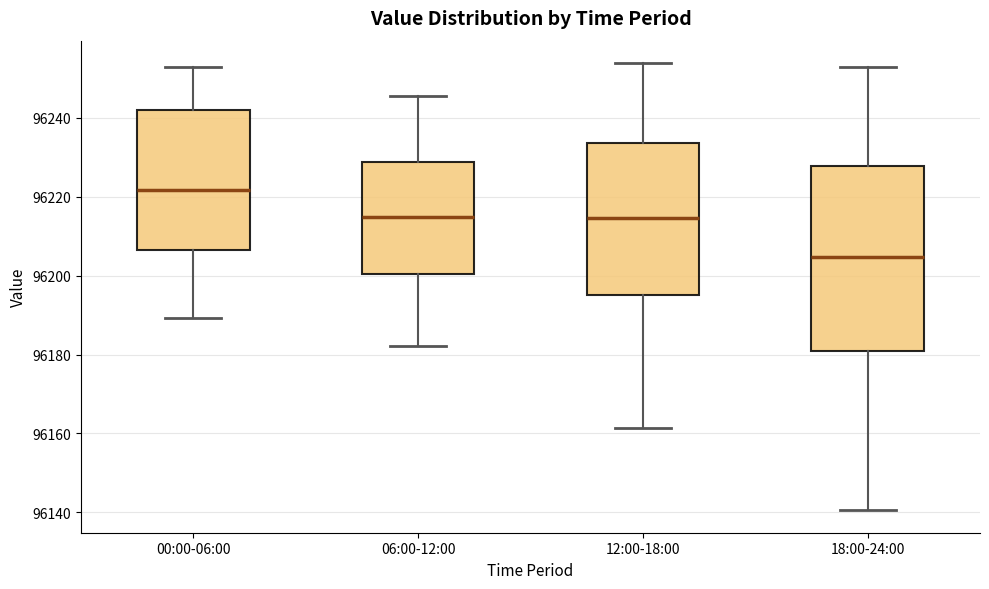

Where does the lower whisker of the box for 06:00-12:00 end on the y-axis? The values are not printed on the chart, so give them approximately, as read against the axis.

96182